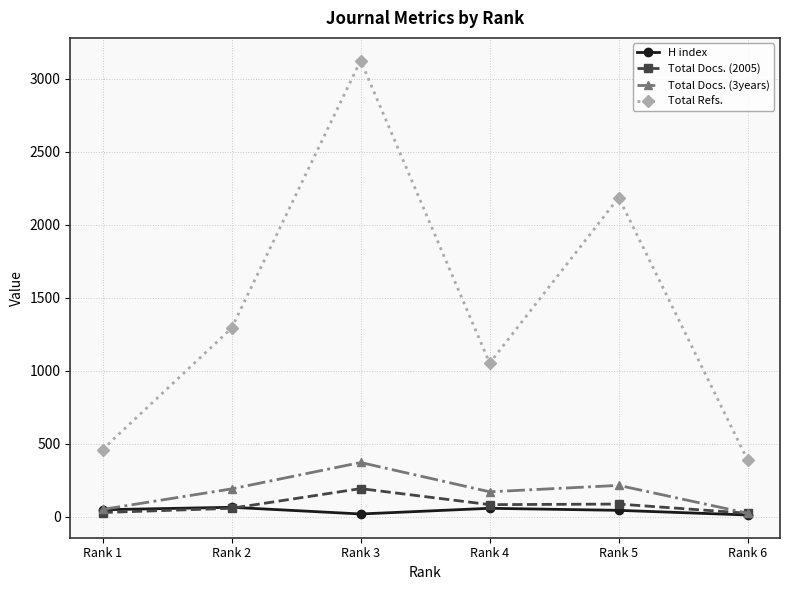

Does the chart have visible grid lines?

Yes